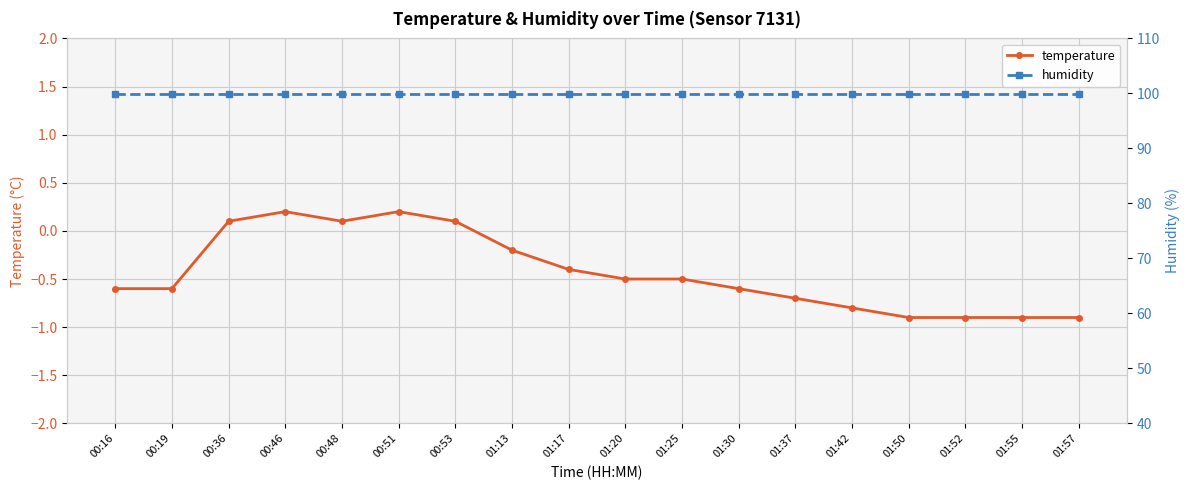

What position from the right is 00:46?

15